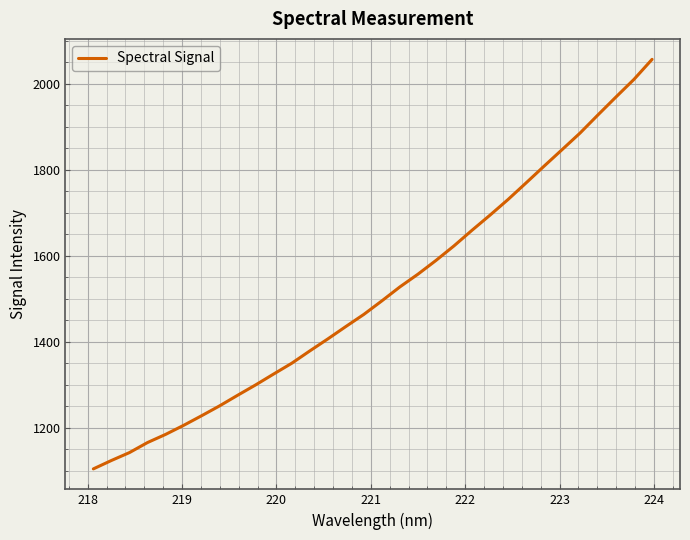

What is the maximum value shown in the chart?

2057.0